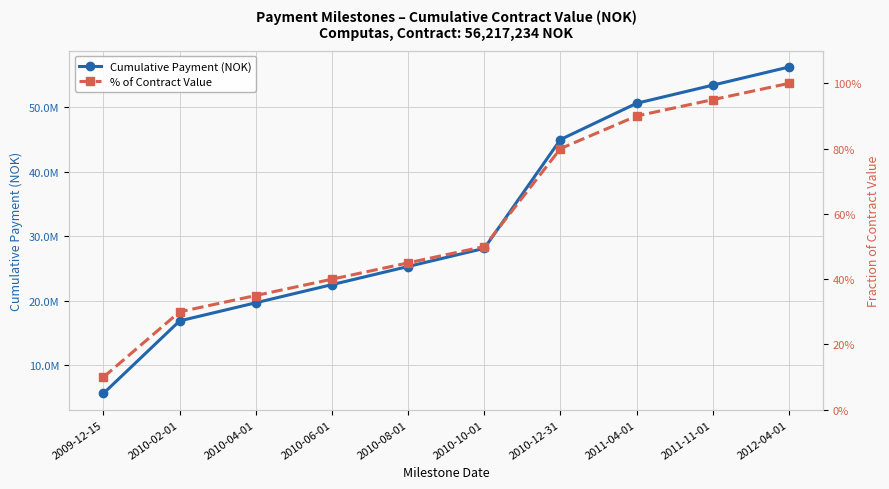

Reading left to right, extract all data points from this chart.

Cumulative Payment (NOK): 5621723.4	16865170.2	19676031.9	22486893.6	25297755.3	28108617.0	44973787.2	50595510.6	53406372.3	56217234.0
% of Contract Value: 0.1	0.3	0.3	0.4	0.5	0.5	0.8	0.9	0.9	1.0